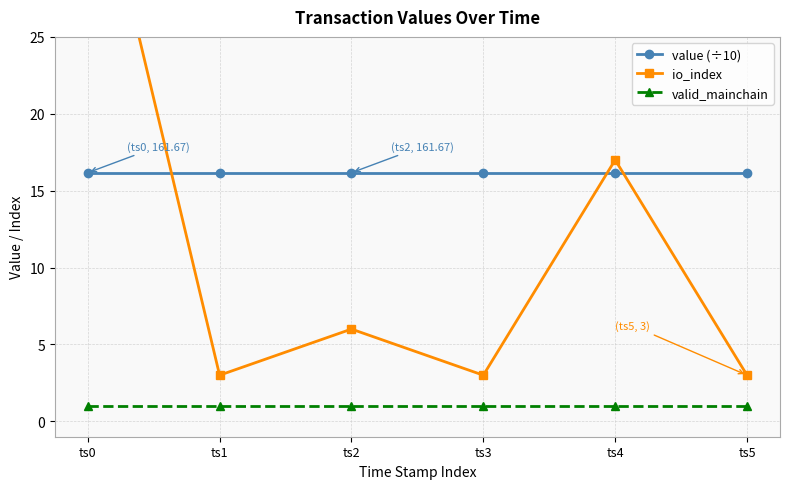

Reading left to right, extract all data points from this chart.

value (÷10): ts0=16.2	ts1=16.2	ts2=16.2	ts3=16.2	ts4=16.2	ts5=16.2
io_index: ts0=39.0	ts1=3.0	ts2=6.0	ts3=3.0	ts4=17.0	ts5=3.0
valid_mainchain: ts0=1.0	ts1=1.0	ts2=1.0	ts3=1.0	ts4=1.0	ts5=1.0